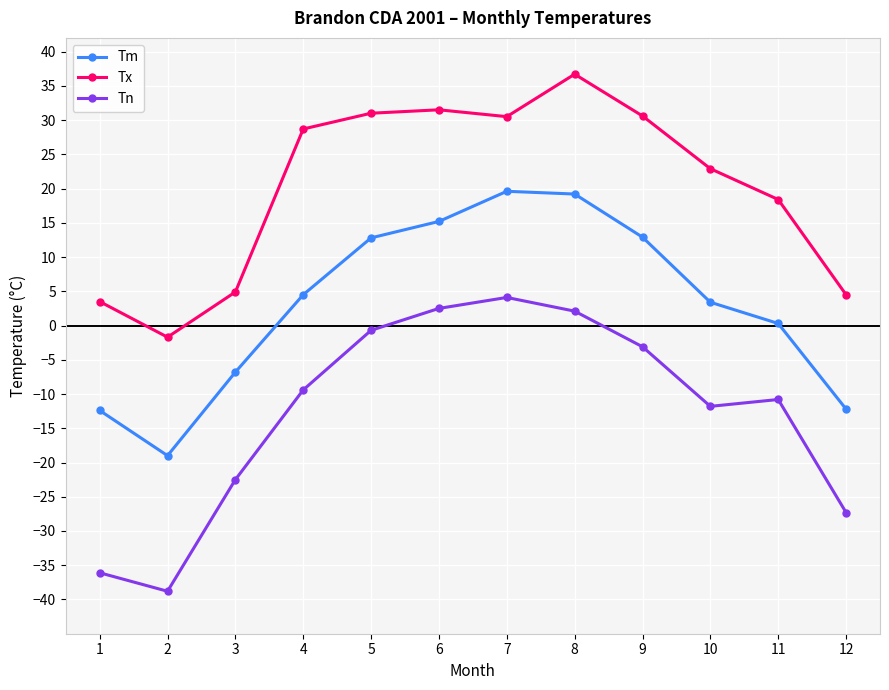

True or false: Tx has a value of 40.8 at 4.

False